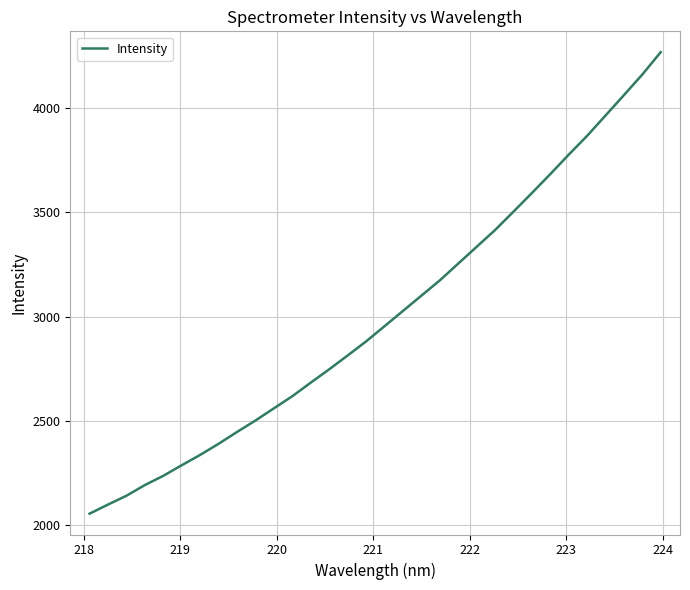

What is the maximum value shown in the chart?

4268.9